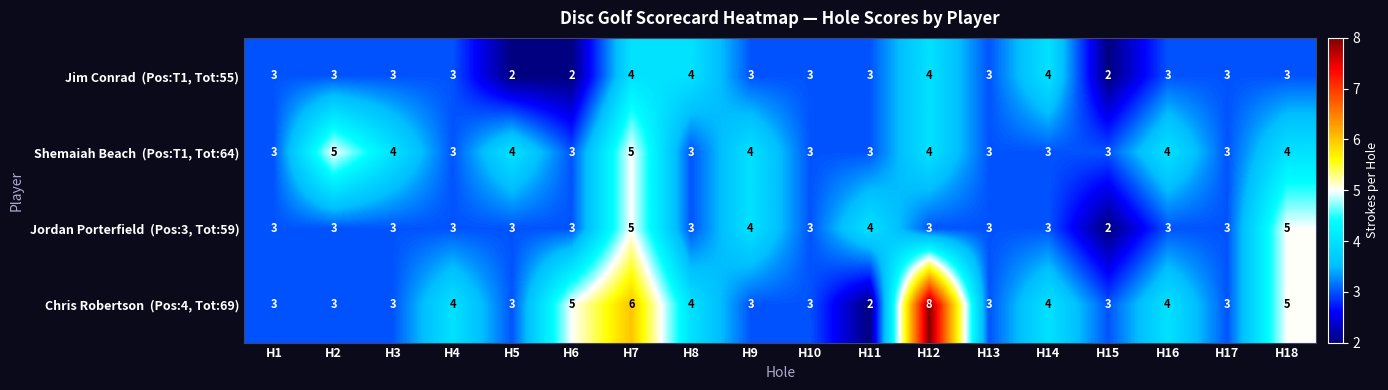

At which category is the sum across all series the highest?

H7